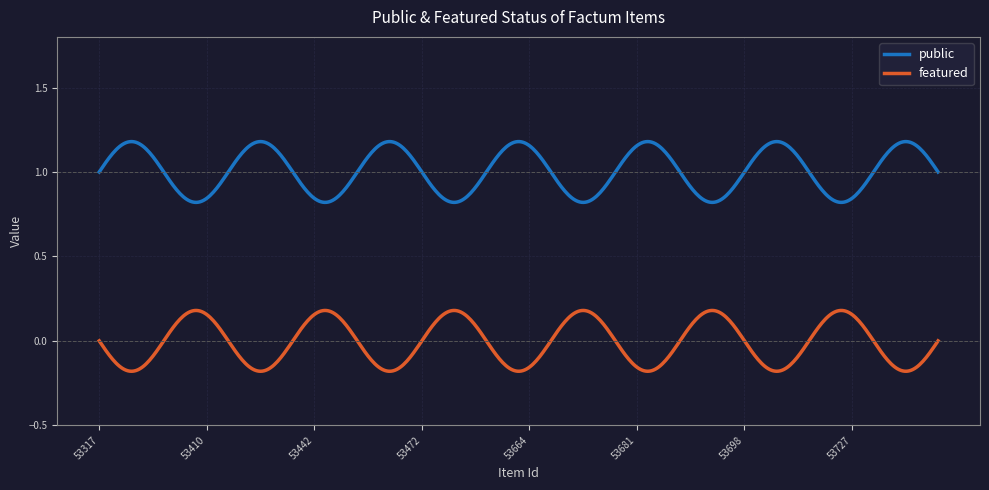

Which series has the largest total across all categories?

public